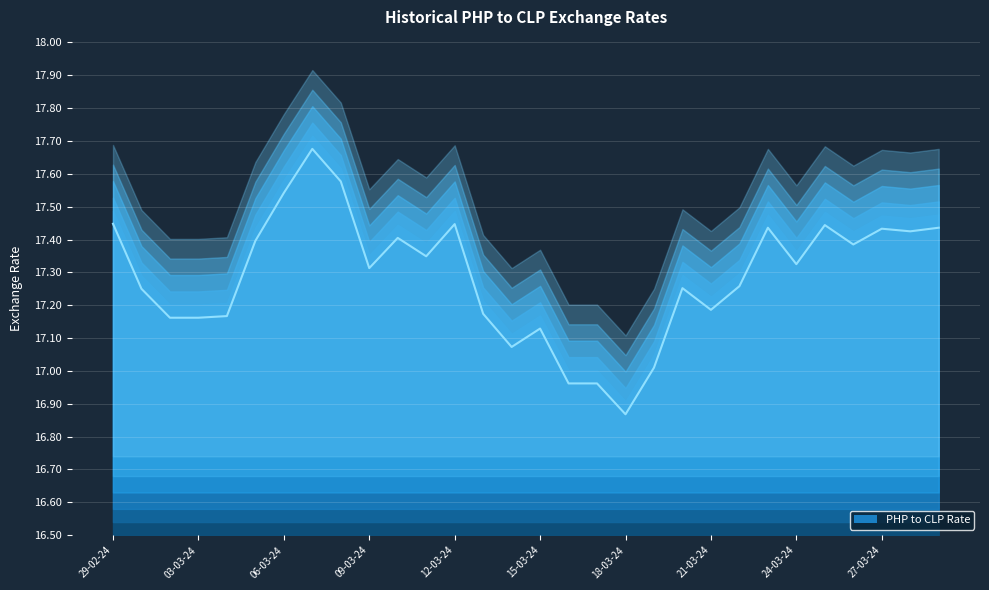

What is the label of the 5th point from the left?

04-03-24